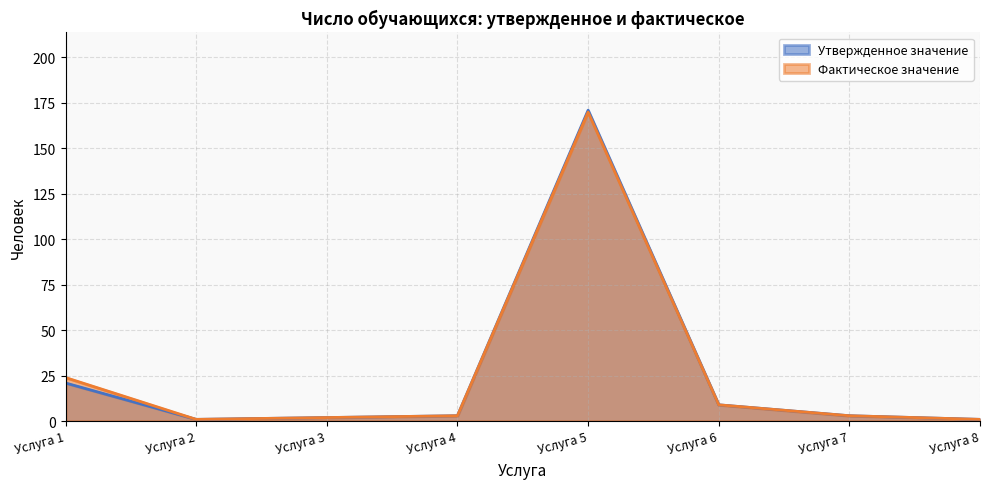

How many data points in Фактическое значение are less than 3?

3